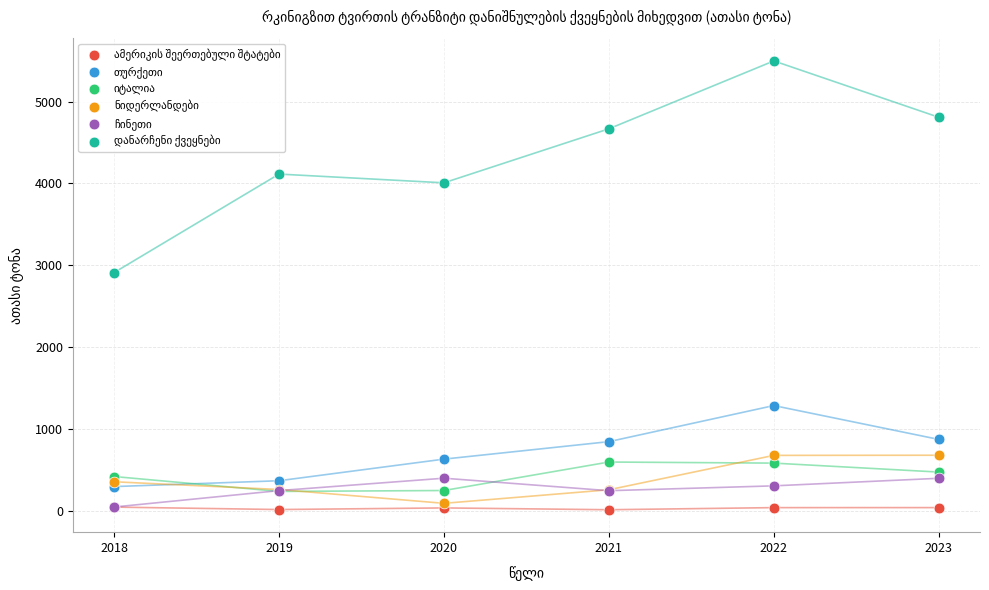

Across all series, what Y value is closest to 2755?

2910.4